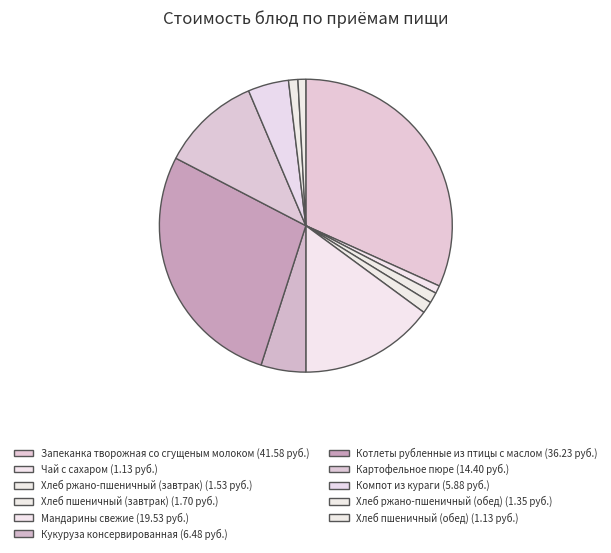

The Хлеб пшеничный (завтрак) slice represents 8% of the pie. True or false?

False